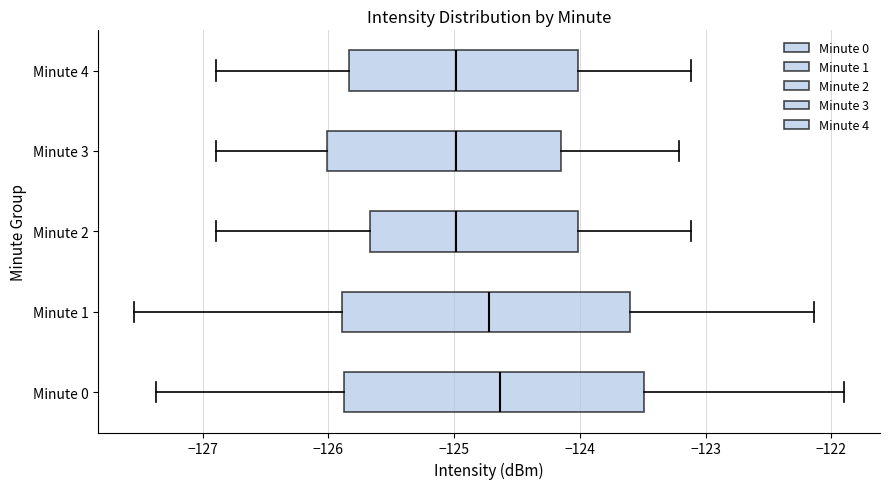

Where is the right edge of the box for Minute 3 on the x-axis? The values are not printed on the chart, so give them approximately, as read against the axis.

-124.1